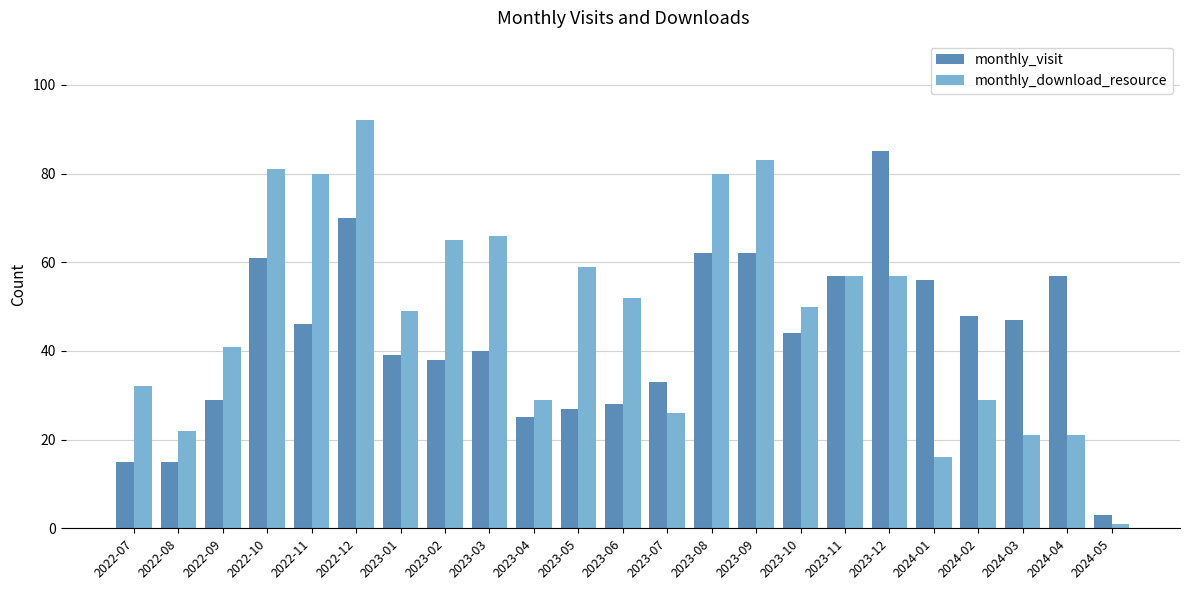

What is the value of the monthly_visit bar at the 19th from the left?

56